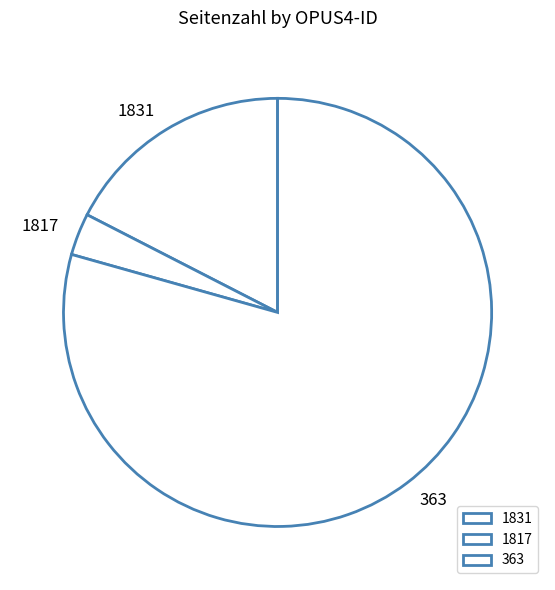

How many slices are in this pie chart?

3